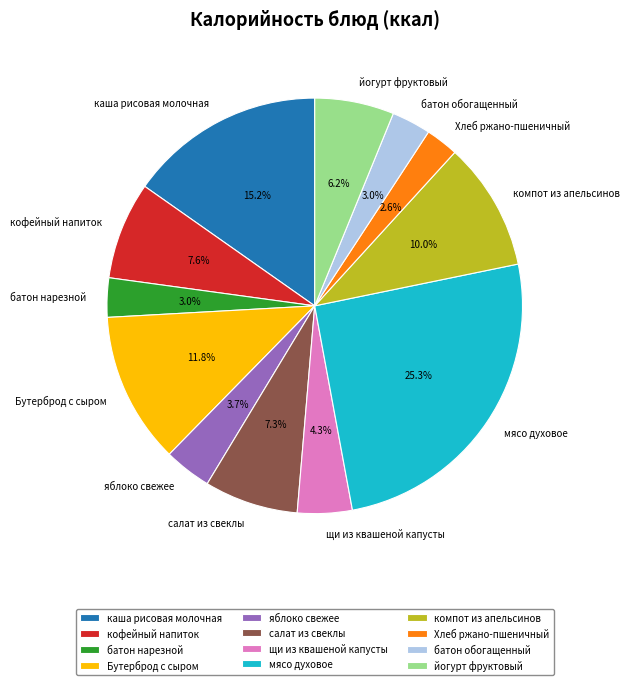

Which slice is the largest?

мясо духовое